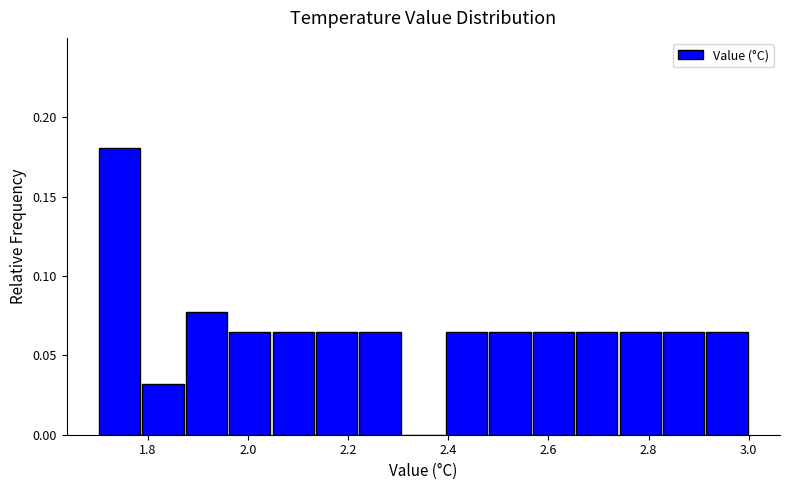

Reading left to right, transcribe this chart: for each bar, give the range it covers on the x-axis and its height. Neither the bar edges nor the heights are printed on the chart, so give them approximately, as read against the axes.

1.70 to 1.78: 0.180
1.78 to 1.88: 0.030
1.88 to 1.96: 0.075
1.96 to 2.04: 0.065
2.04 to 2.14: 0.065
2.14 to 2.22: 0.065
2.22 to 2.30: 0.065
2.30 to 2.40: 0
2.40 to 2.48: 0.065
2.48 to 2.56: 0.065
2.56 to 2.66: 0.065
2.66 to 2.74: 0.065
2.74 to 2.82: 0.065
2.82 to 2.92: 0.065
2.92 to 3.00: 0.065